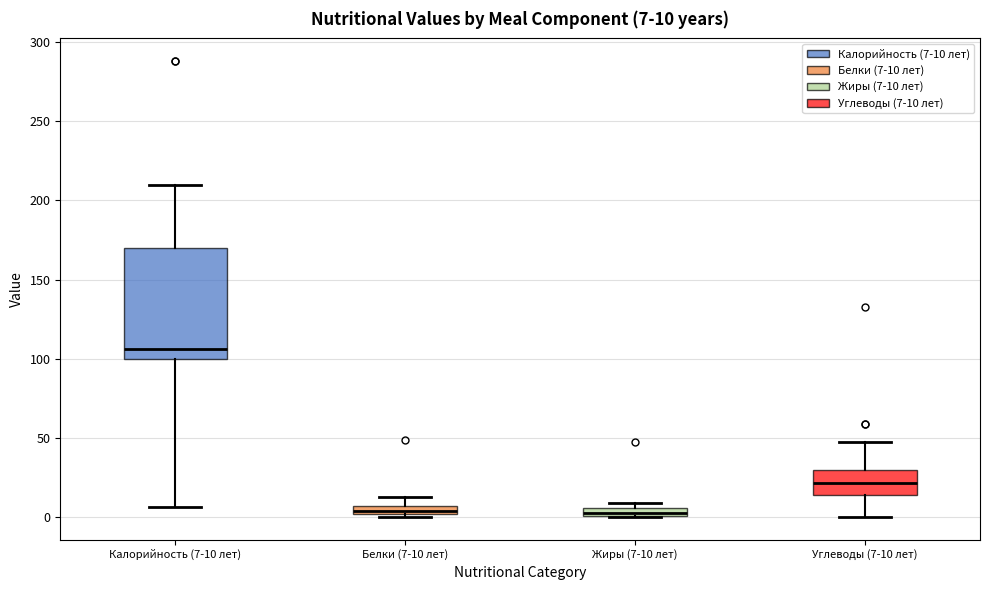

Comparing the boxes themselves (not the whiskers), which one is the tallest?

Калорийность (7-10 лет)